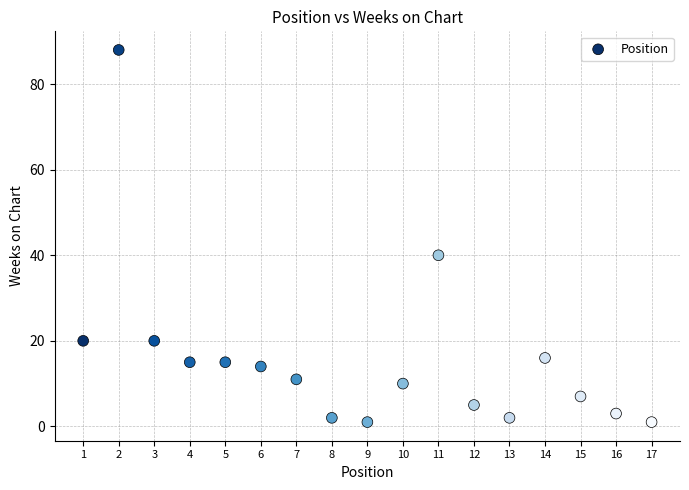

What is the range of X values (max minus min)?

16